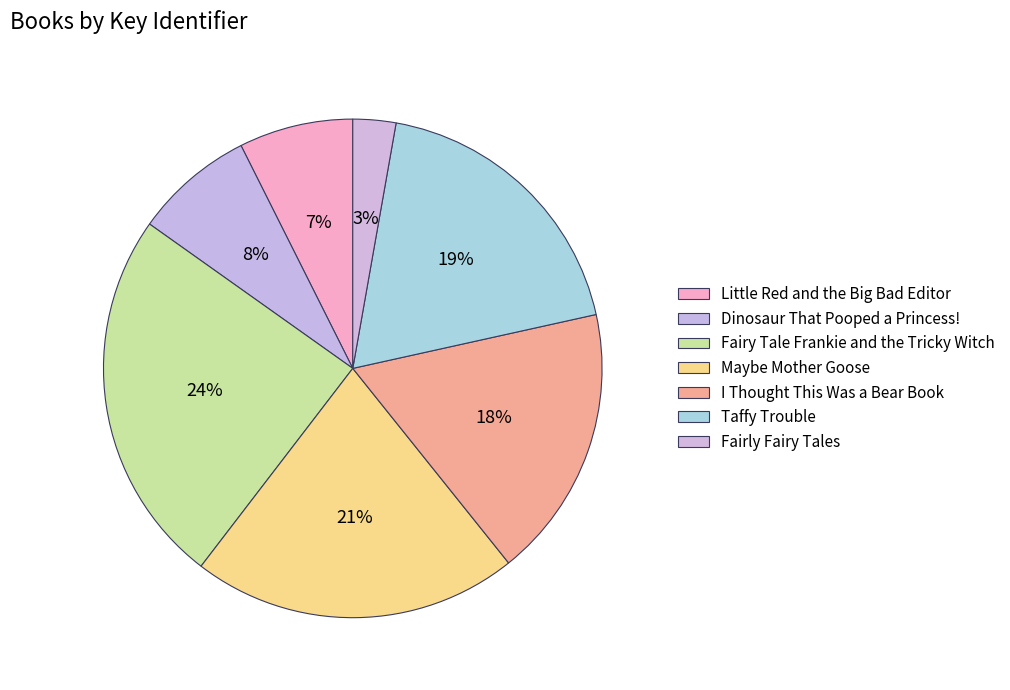

How many slices are in this pie chart?

7